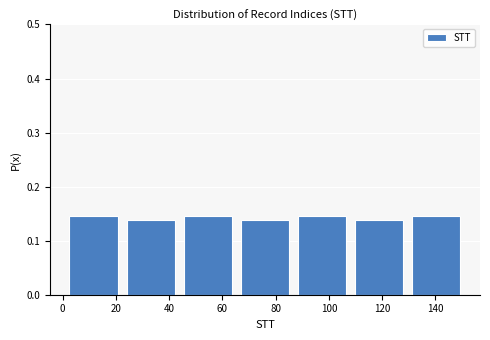

Reading left to right, transcribe this chart: for each bar, give the range it covers on the x-axis and its height. Neither the bar edges nor the heights are printed on the chart, so give them approximately, as read against the axes.

2 to 22: 0.15
22 to 44: 0.14
44 to 66: 0.15
66 to 86: 0.14
86 to 108: 0.15
108 to 130: 0.14
130 to 152: 0.15